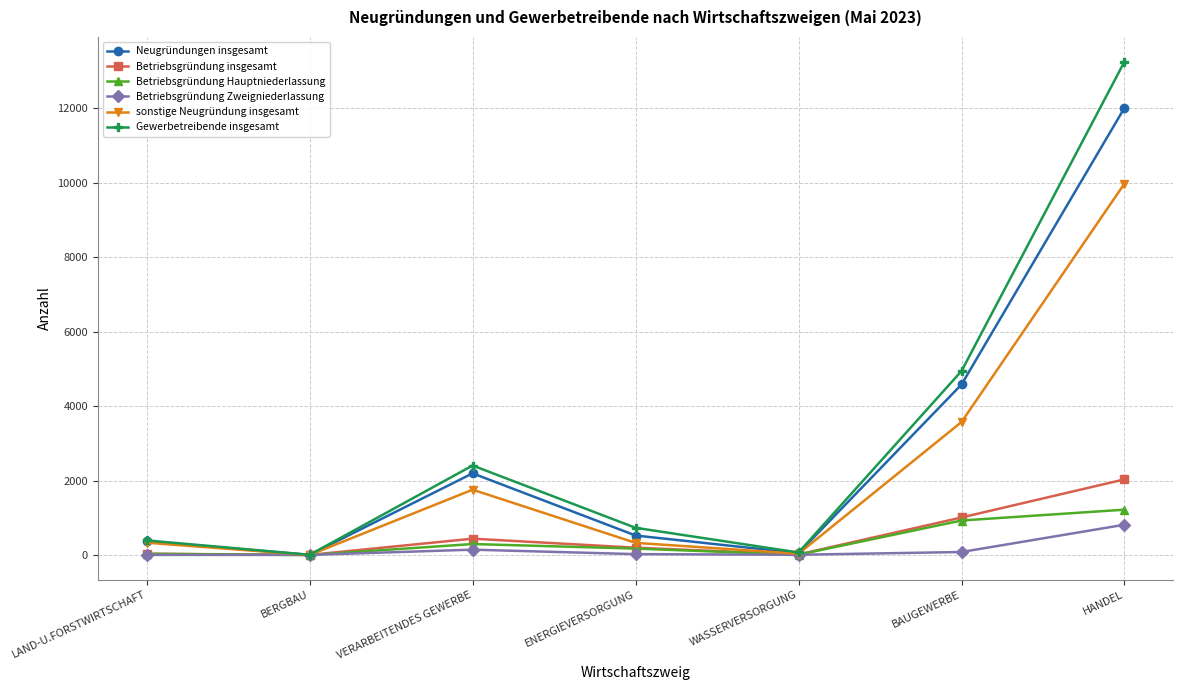

True or false: sonstige Neugründung insgesamt has a value of 3572 at BAUGEWERBE.

True